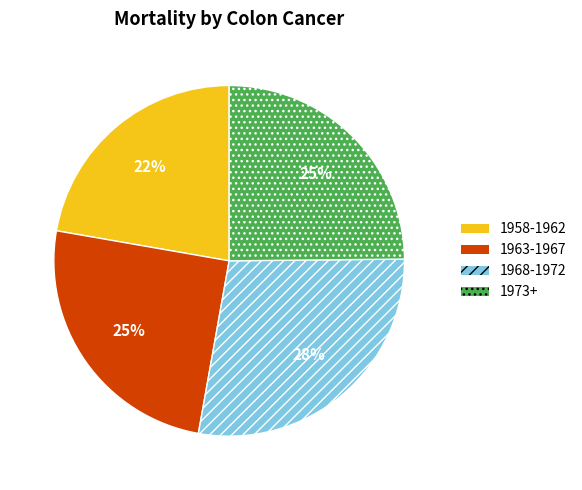

How many slices are in this pie chart?

4